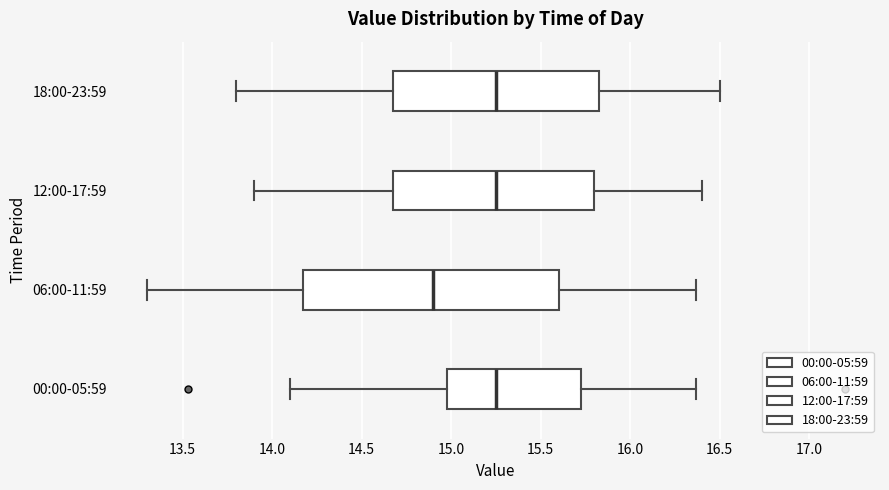

Where does the left whisker of the box for 00:00-05:59 end on the x-axis? The values are not printed on the chart, so give them approximately, as read against the axis.

14.10